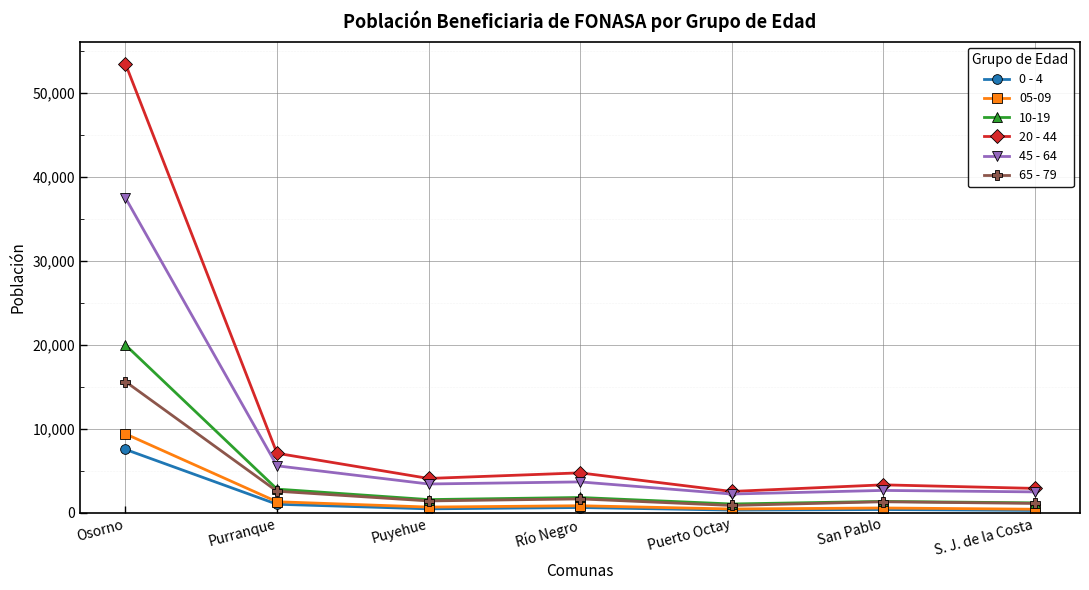

At which category does 20 - 44 reach its first local peak?

Río Negro